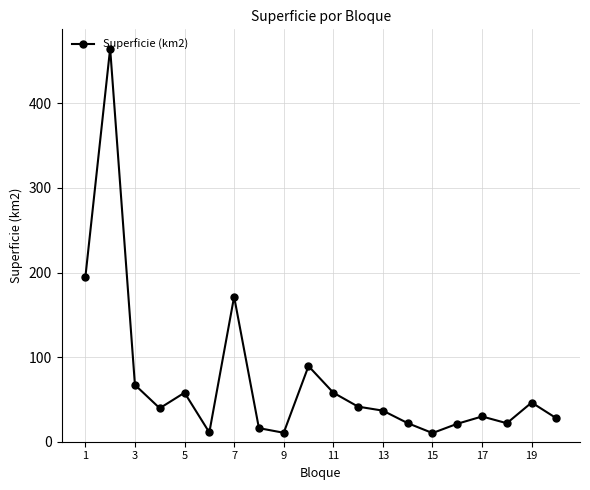

True or false: the data has more than 0 interior local peaks.

True